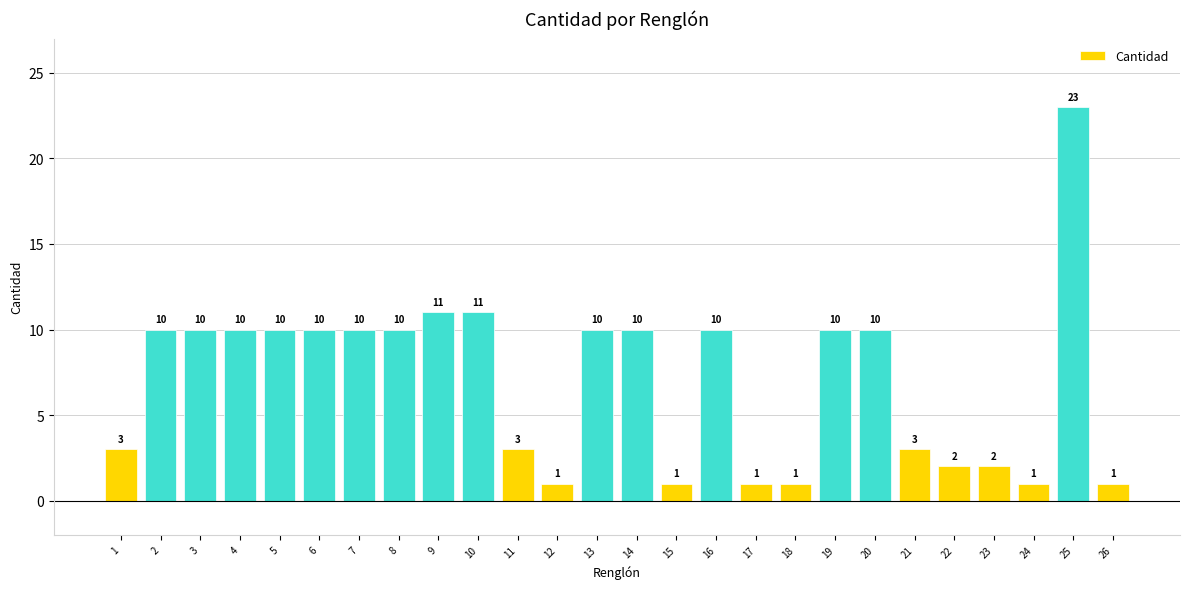

How many values are below 10?

11